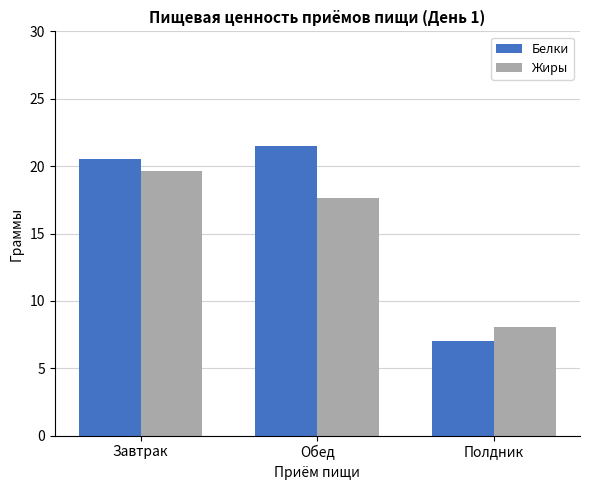

How many data points in Жиры are less than 17?

1